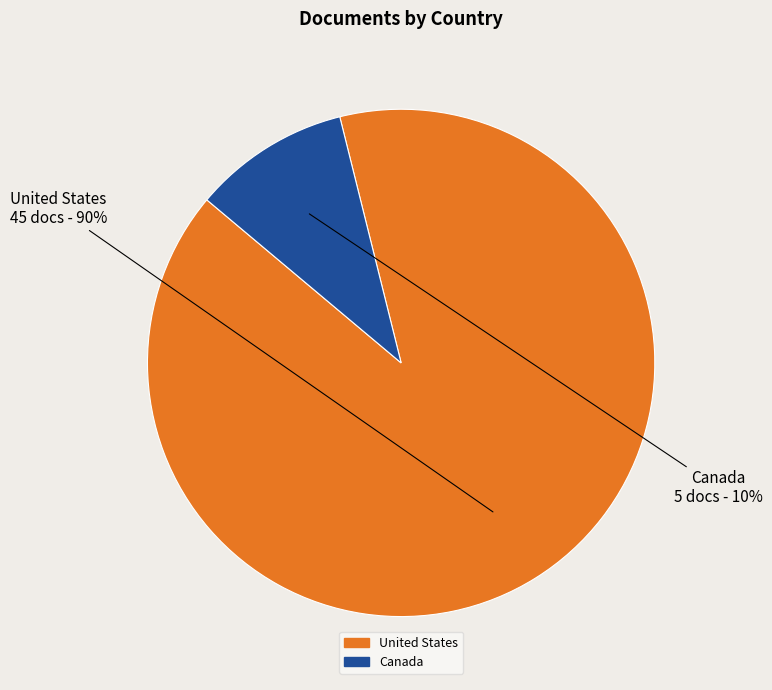

Approximately how many times larger is the value at Canada compared to United States?

0.1